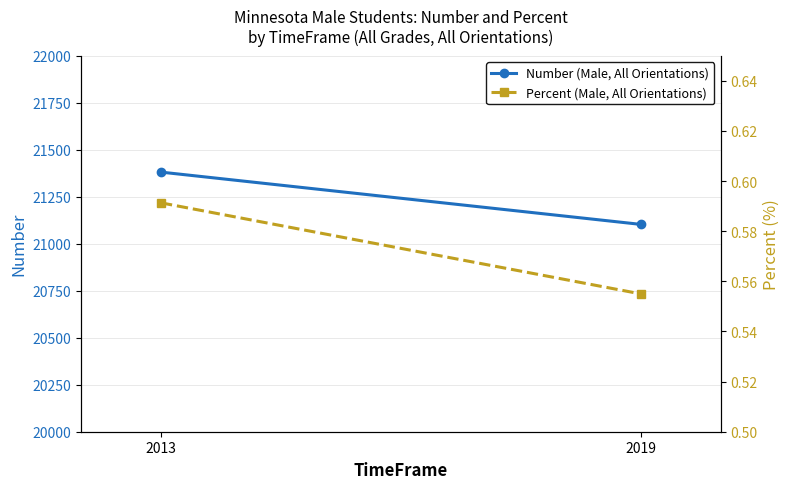

The Number (Male, All Orientations) series shows 21103.0 at 2019. True or false?

True